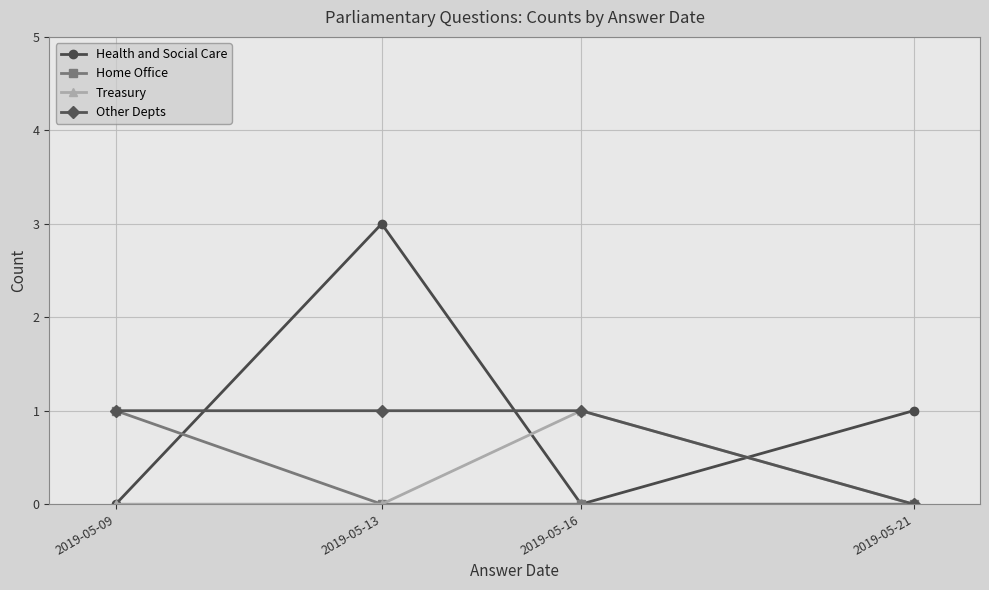

How many series are shown in this chart?

4